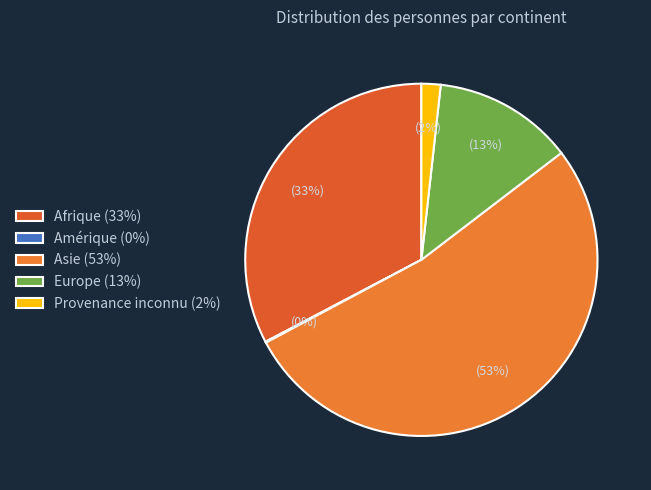

Between Provenance inconnu and Asie, which is larger?

Asie